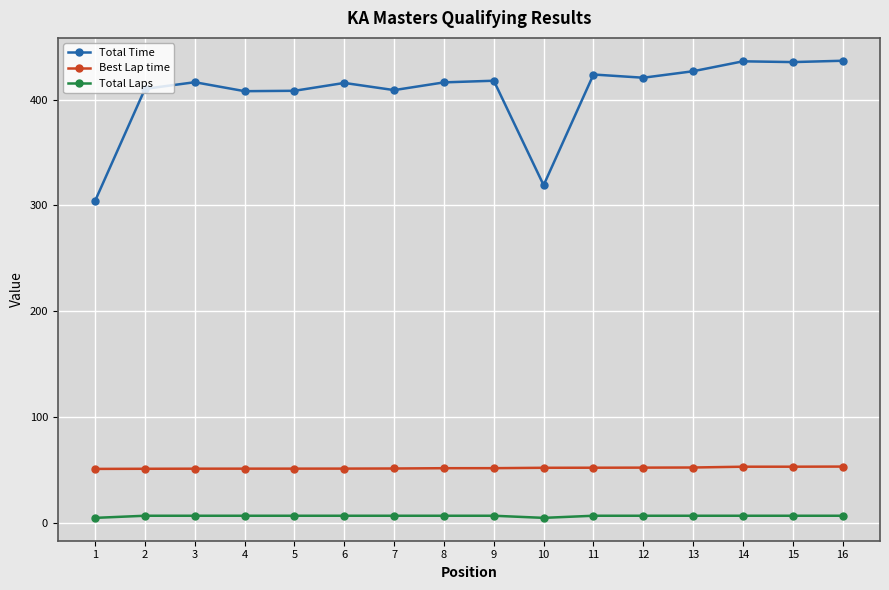

True or false: Best Lap time and Total Time intersect in this chart.

False